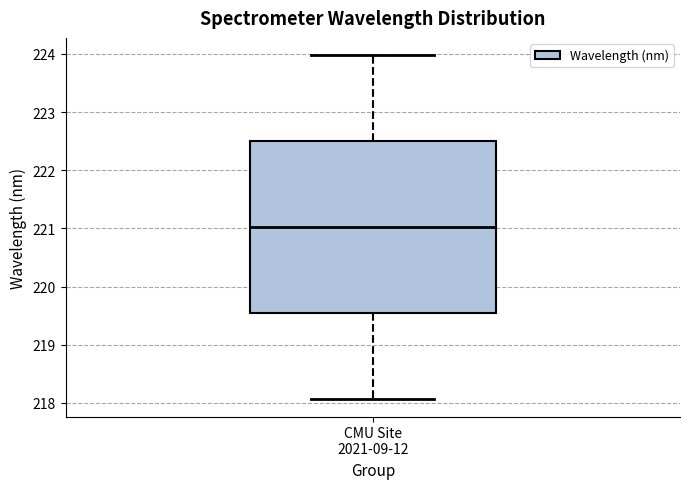

Transcribe this box plot: give where the median line is, the range the box spans, and where the two whiskers end, as read against the y-axis. The values are not printed on the chart, so give them approximately, as read against the axis.

median 221.0, box 219.5 to 222.5, whiskers 218.1 to 224.0